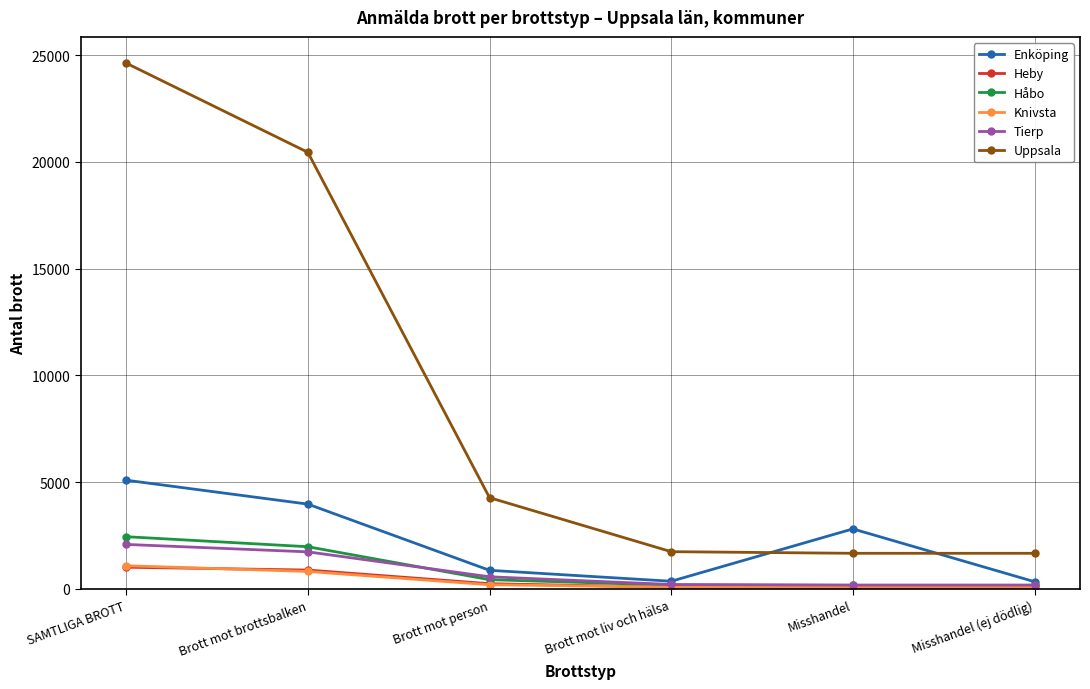

What is the total value across all series at Brott mot person?

6581